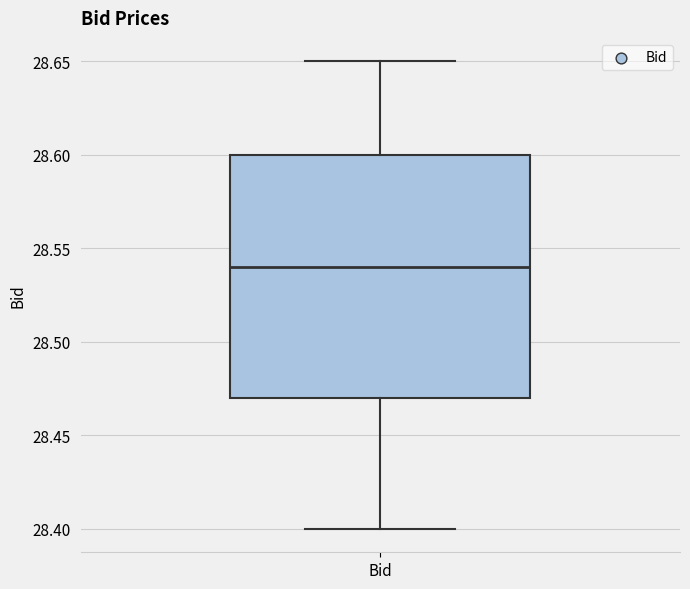

Read this box plot against the y-axis: the position of the median line, the range covered by the box, and the ends of both whiskers. The values are not printed on the chart, so give them approximately, as read against the axis.

median 28.54, box 28.47 to 28.60, whiskers 28.40 to 28.65